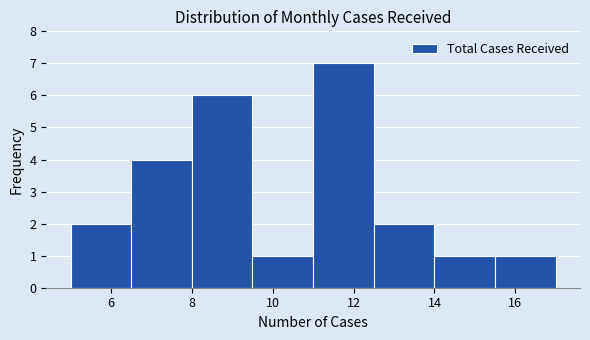

What is the height of the bar covering 11.0 to 12.5 on the x-axis? Neither the bar edges nor the heights are printed on the chart, so give them approximately, as read against the axes.

7